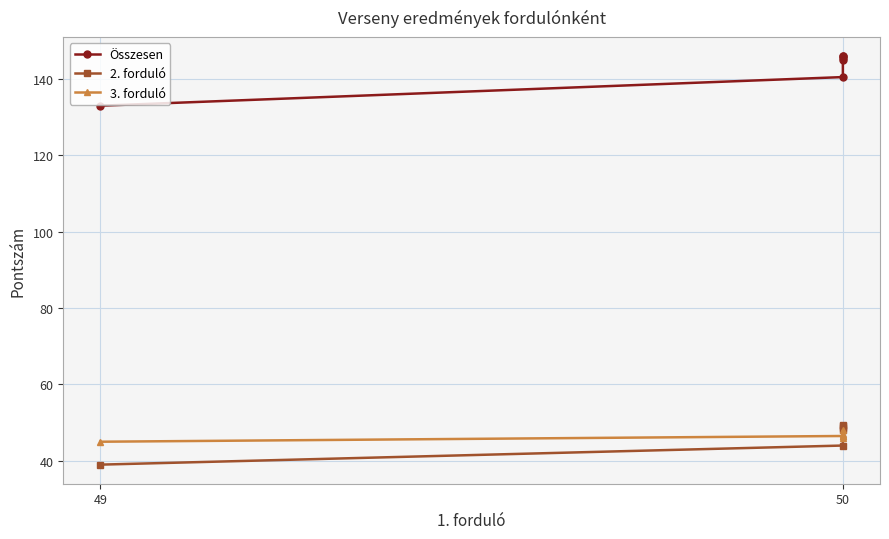

True or false: Összesen has a value of 48.3 at 50.

False